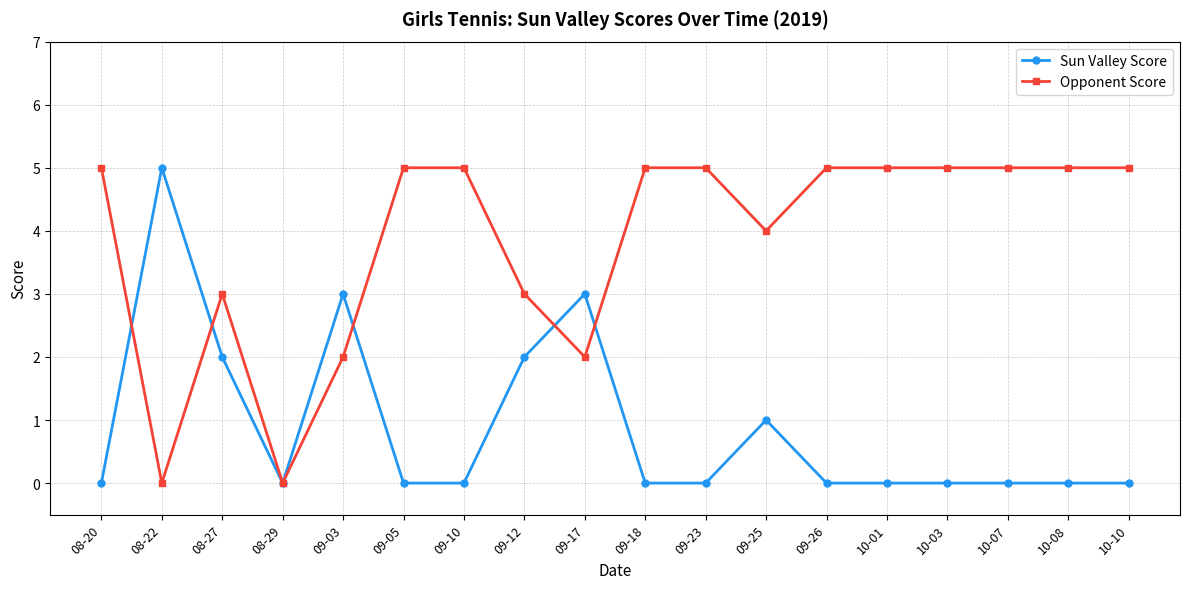

Does the chart display data point markers on the line(s)?

Yes